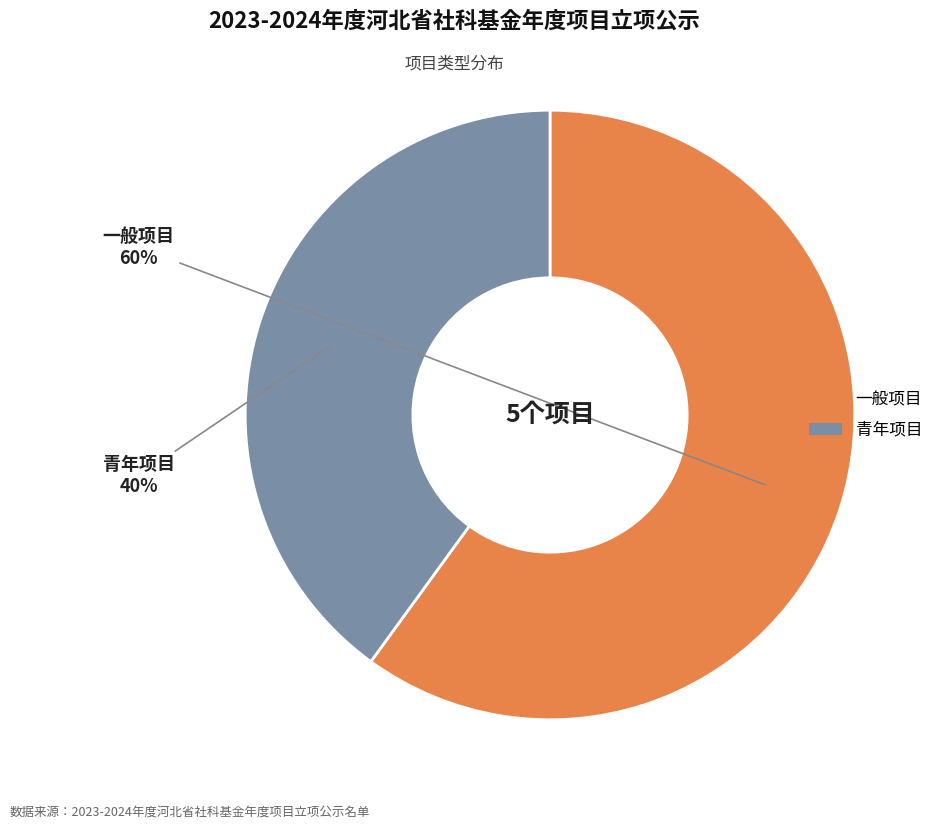

What percentage is the 一般项目 slice, to the nearest percent?

60%